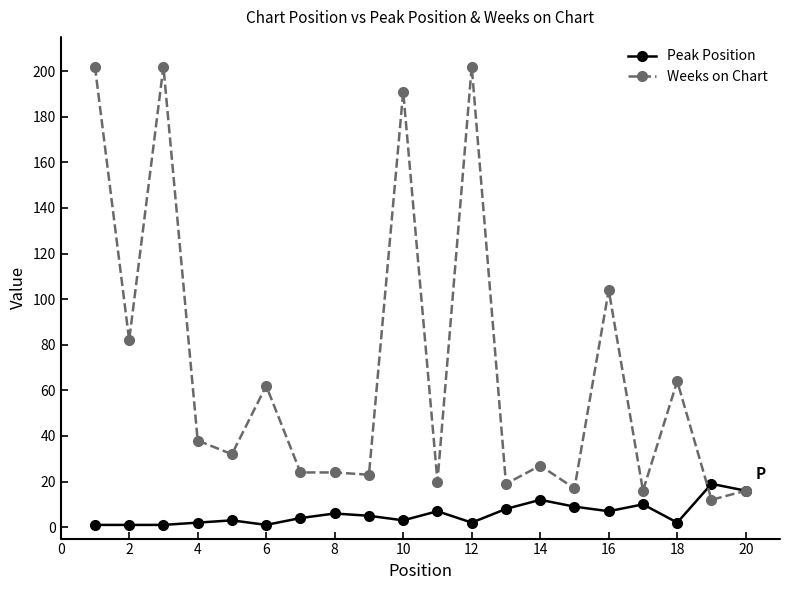

Reading left to right, transcribe all the data shown in this chart.

Peak Position: 1	1	1	2	3	1	4	6	5	3	7	2	8	12	9	7	10	2	19	16
Weeks on Chart: 202	82	202	38	32	62	24	24	23	191	20	202	19	27	17	104	16	64	12	16